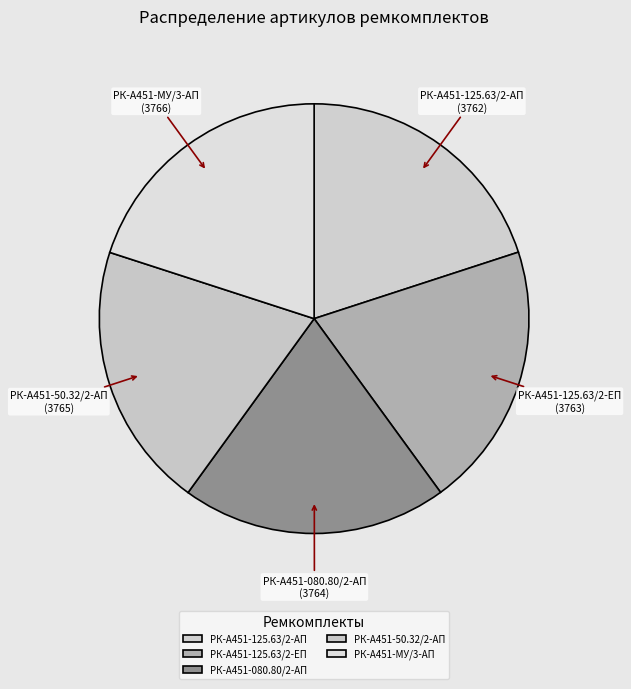

Approximately how many times larger is the value at РК-А451-МУ/3-АП compared to РК-А451-080.80/2-АП?

1.0